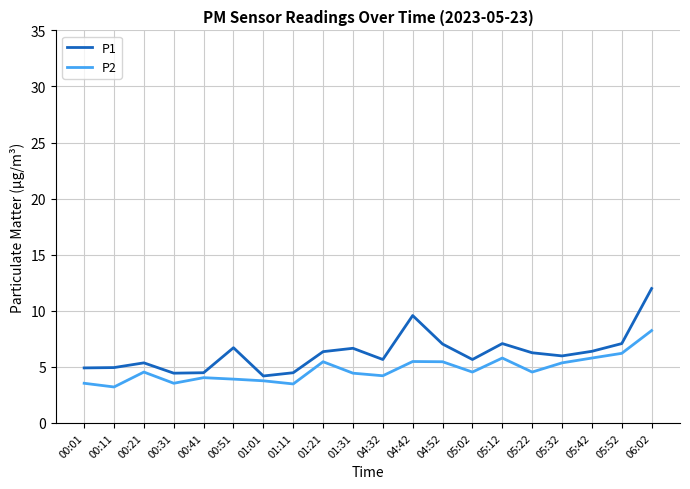

True or false: P1 and P2 intersect in this chart.

False